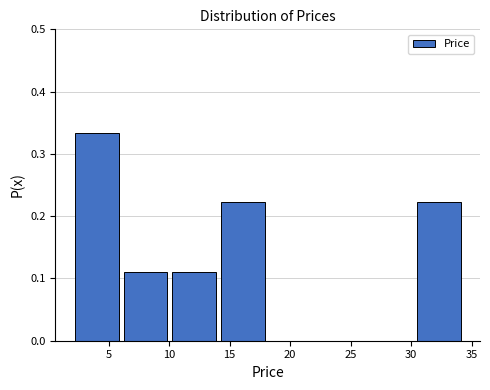

What is the height of the bar covering 30.5 to 34.5 on the x-axis? Neither the bar edges nor the heights are printed on the chart, so give them approximately, as read against the axes.

0.22